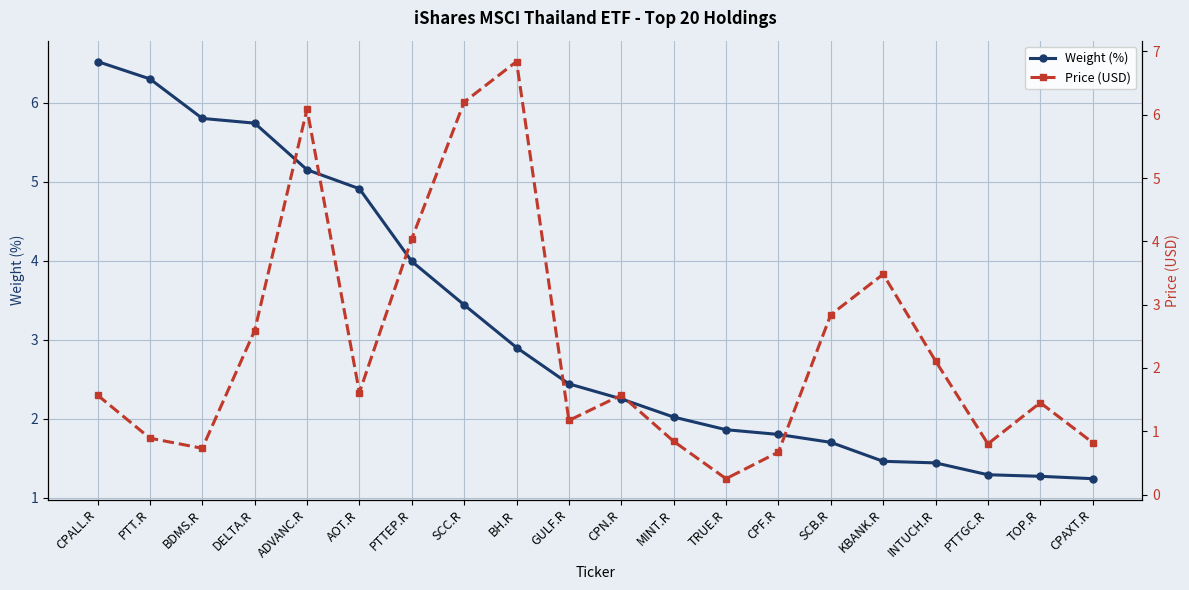

How many values in the Price (USD) series are below 1?

7